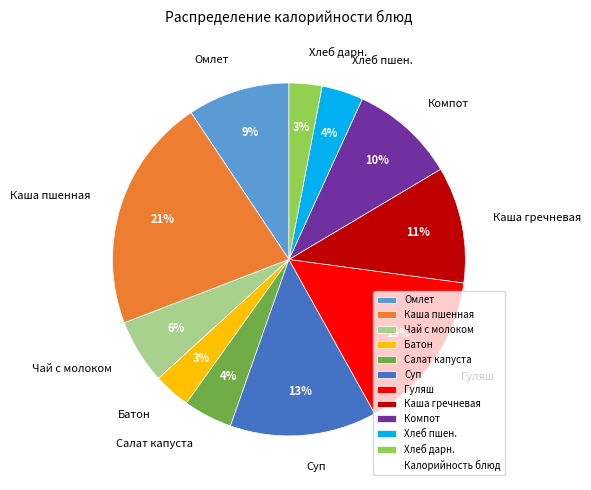

Between Салат капуста and Каша пшенная, which is larger?

Каша пшенная